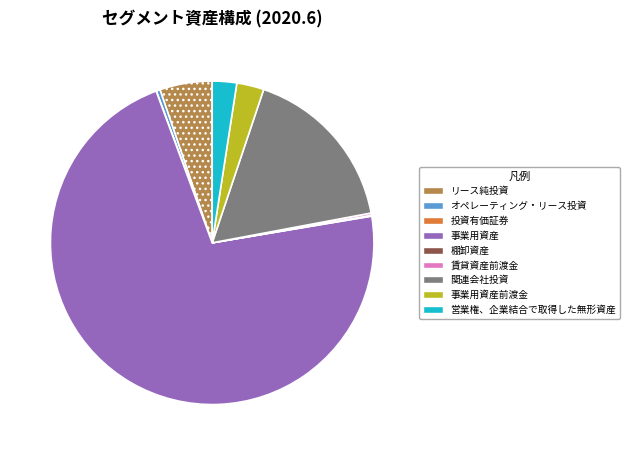

What is the majority slice?

事業用資産